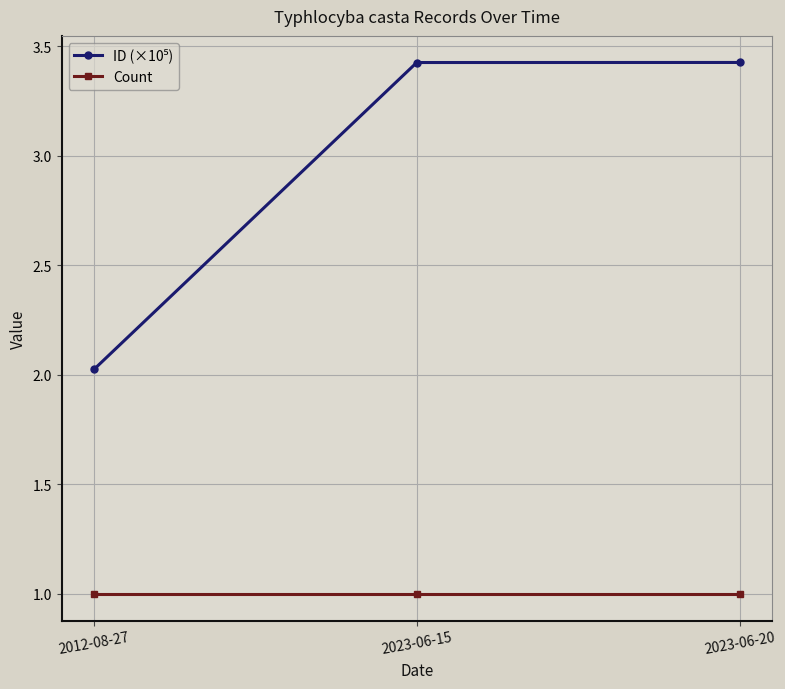

How many lines are shown in the chart?

2